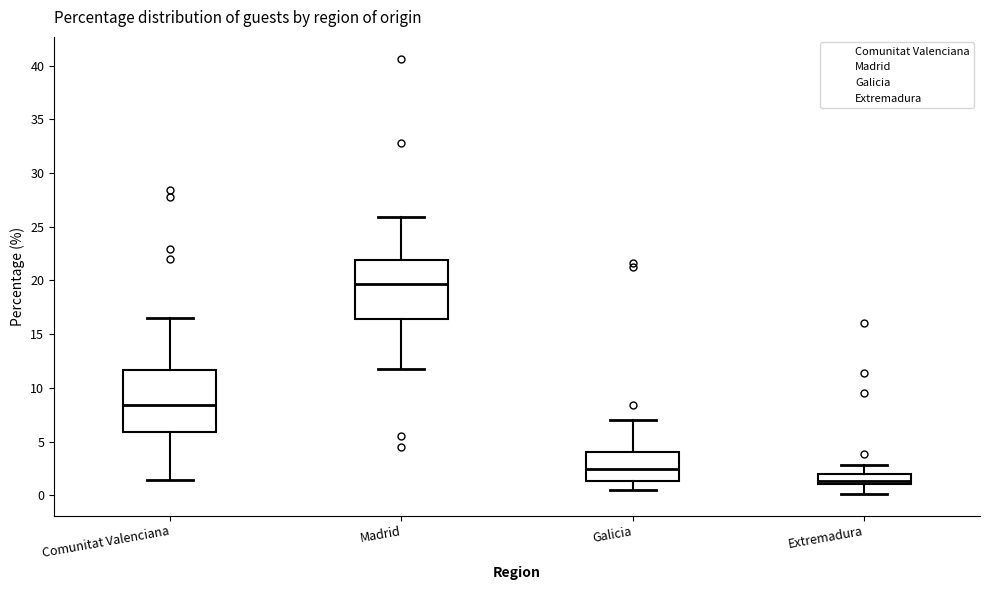

Reading left to right, transcribe this box plot: for each box, give where its median line is, the range the box spans, and where its two whiskers end, as read against the y-axis. The values are not printed on the chart, so give them approximately, as read against the axis.

Comunitat Valenciana: median 8.5, box 6.0 to 11.5, whiskers 1.5 to 16.5
Madrid: median 19.5, box 16.5 to 22.0, whiskers 12.0 to 26.0
Galicia: median 2.5, box 1.5 to 4.0, whiskers 0.5 to 7.0
Extremadura: median 1.5, box 1.0 to 2.0, whiskers 0.0 to 3.0